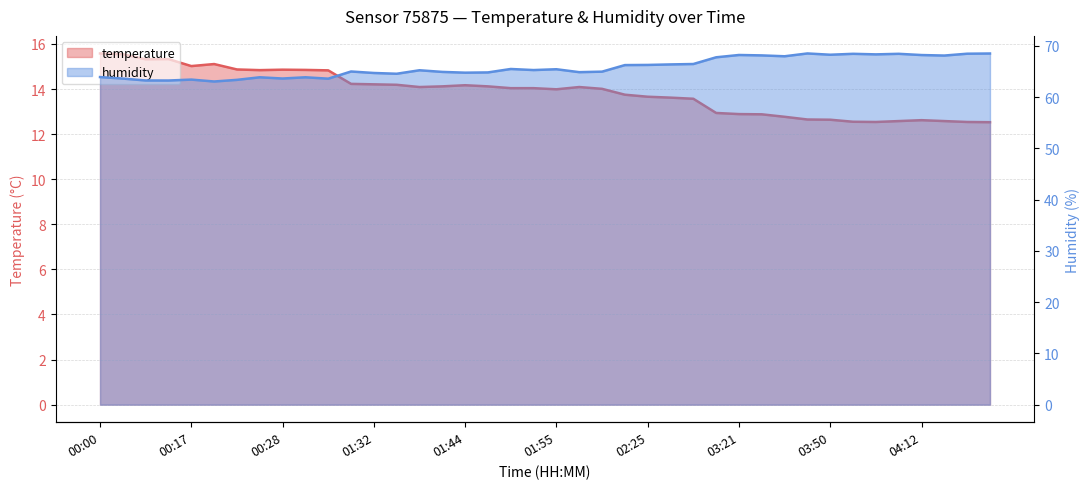

True or false: temperature and humidity intersect in this chart.

False